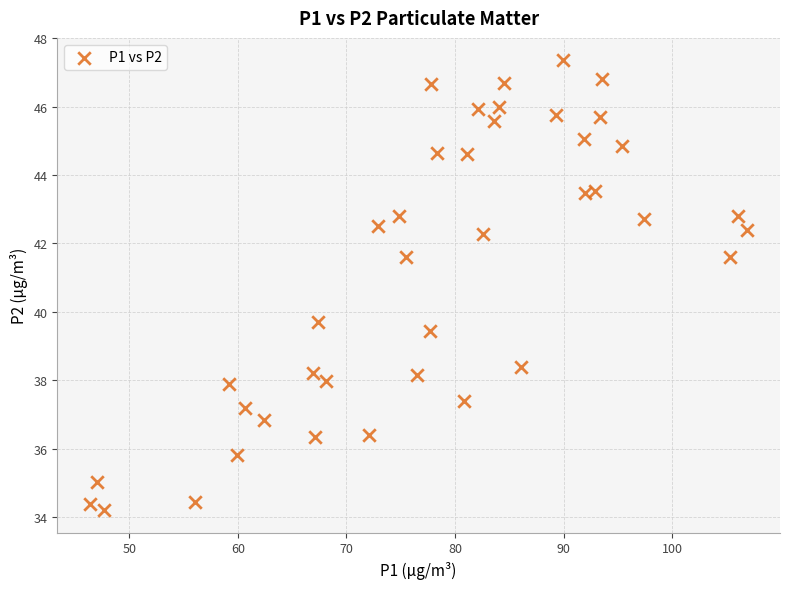

What Y value in the scatter plot is closest to 40?

39.7